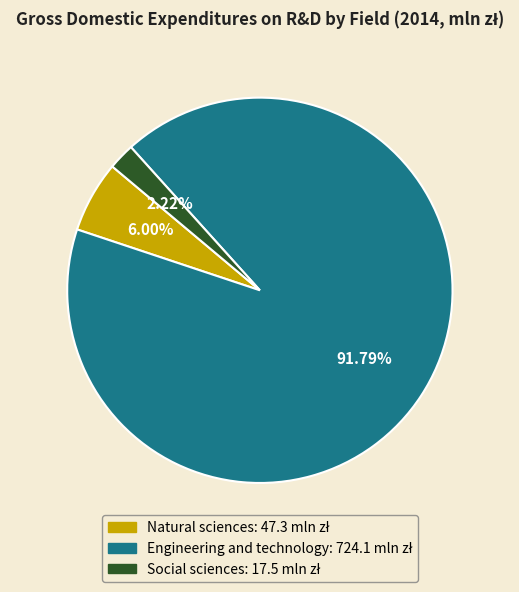

Is there any slice that represents more than half of the pie?

Yes